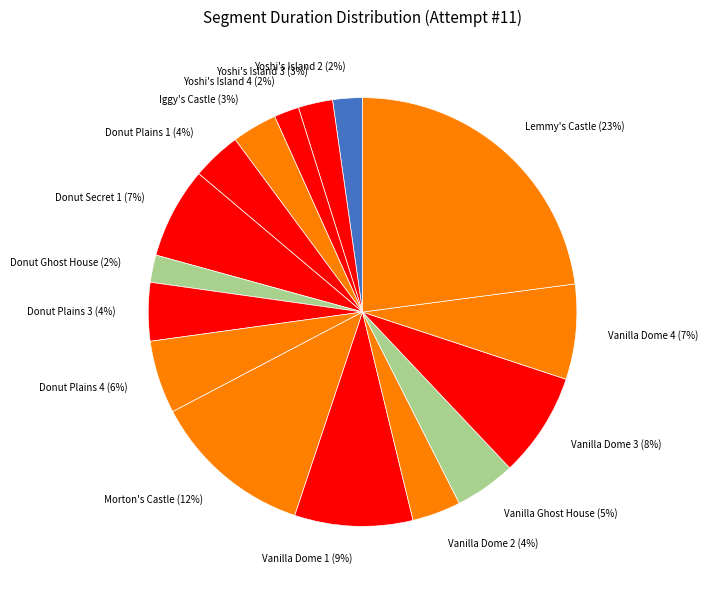

Does any single category account for the majority?

No